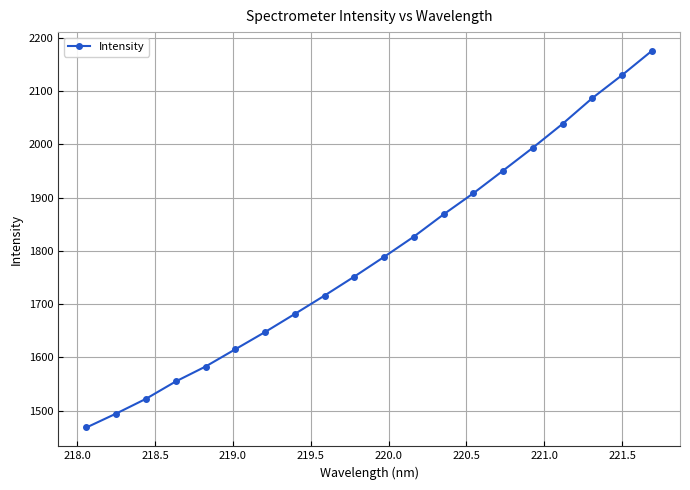

How many values exceed 1788?

10